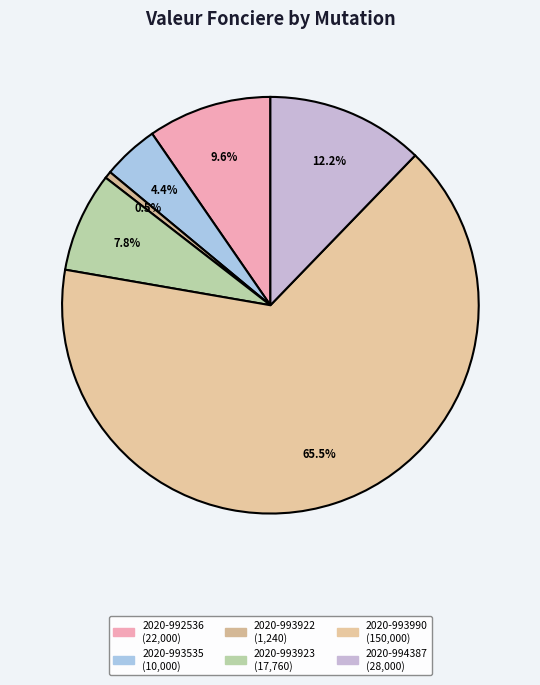

What is the largest slice in the pie chart?

2020-993990